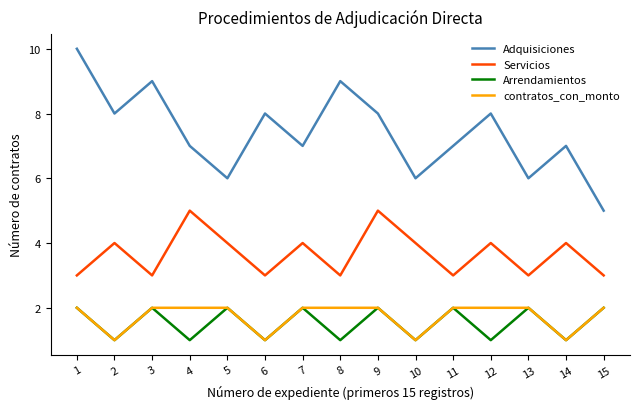

True or false: Servicios and Arrendamientos cross at least once.

False